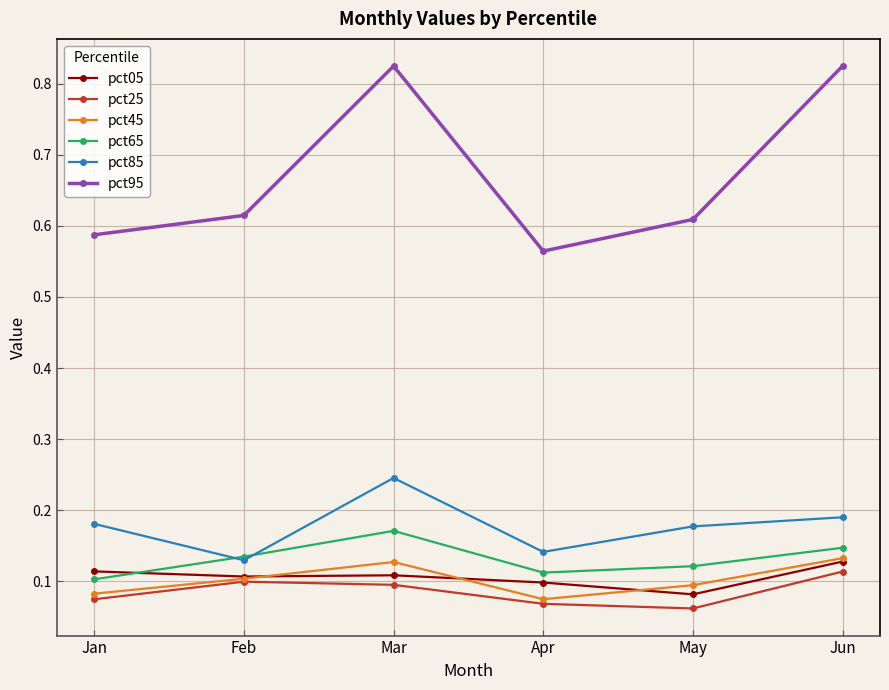

The pct85 series shows 0.2 at Feb. True or false?

False